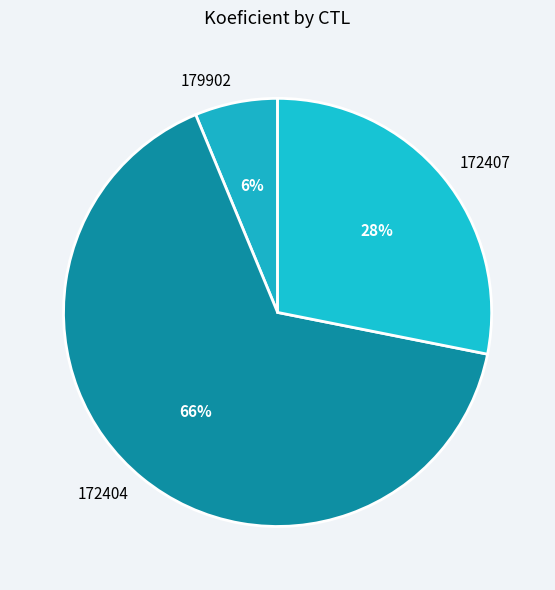

Count the number of slices in the pie.

3